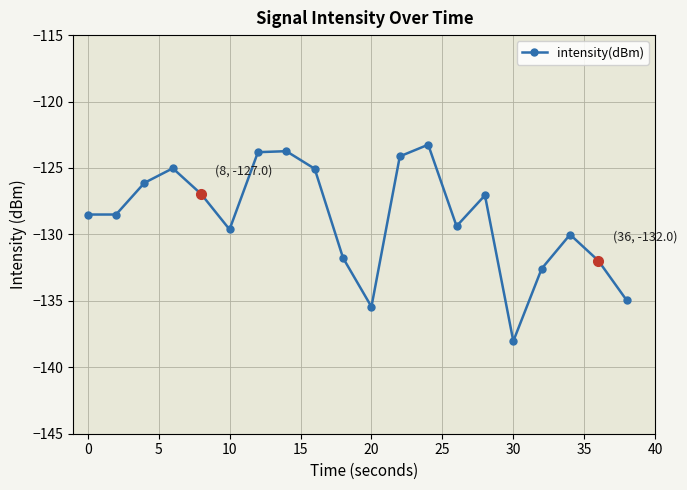

What is the smallest value displayed?

-138.0